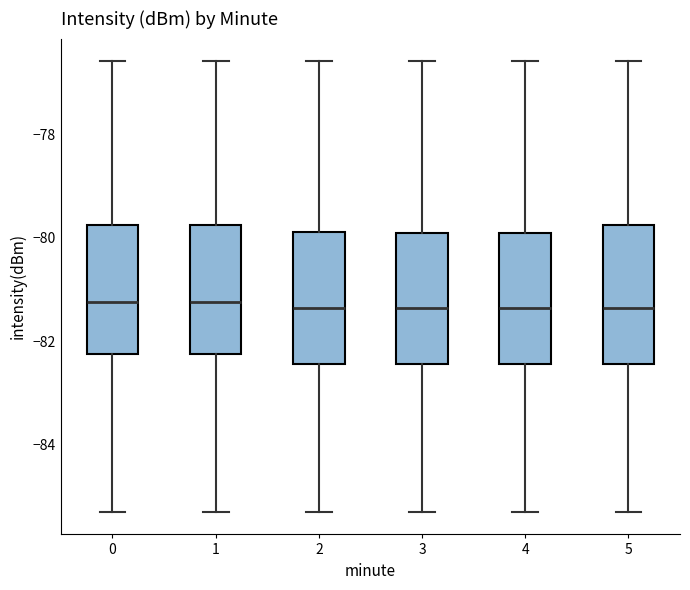

Reading left to right, read every box against the y-axis: the position of its median line, the range the box covers, and the ends of its whiskers. The values are not printed on the chart, so give them approximately, as read against the axis.

0: median -81.2, box -82.2 to -79.8, whiskers -85.2 to -76.6
1: median -81.2, box -82.2 to -79.8, whiskers -85.2 to -76.6
2: median -81.4, box -82.4 to -79.8, whiskers -85.2 to -76.6
3: median -81.4, box -82.4 to -80.0, whiskers -85.2 to -76.6
4: median -81.4, box -82.4 to -80.0, whiskers -85.2 to -76.6
5: median -81.4, box -82.4 to -79.8, whiskers -85.2 to -76.6